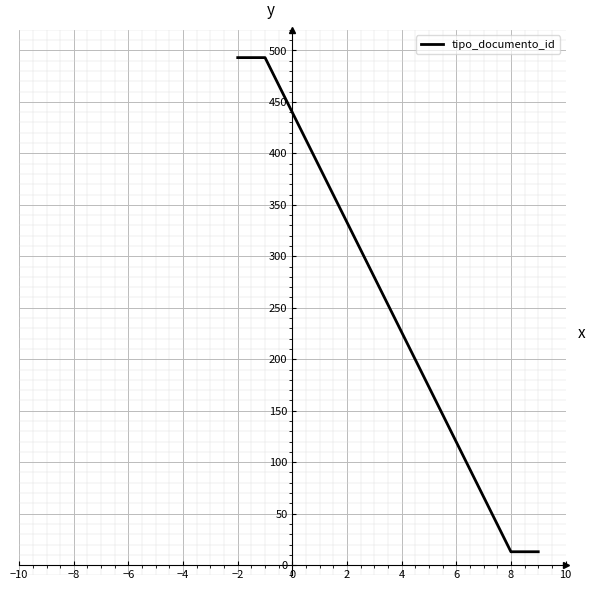

What is the minimum value shown in the chart?

13